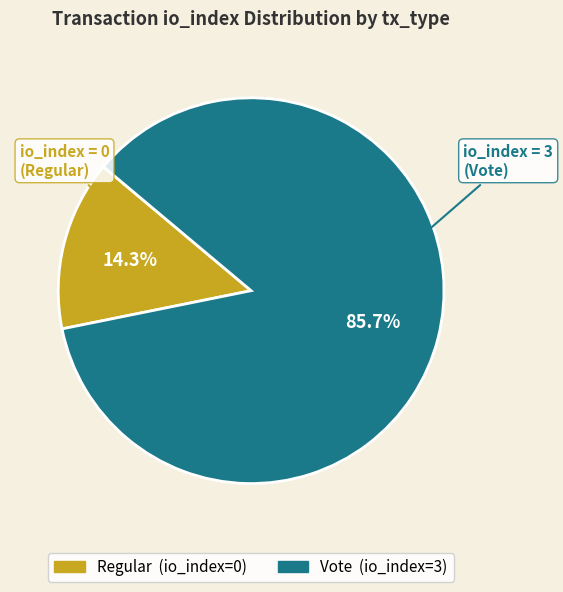

Does any single category account for the majority?

Yes